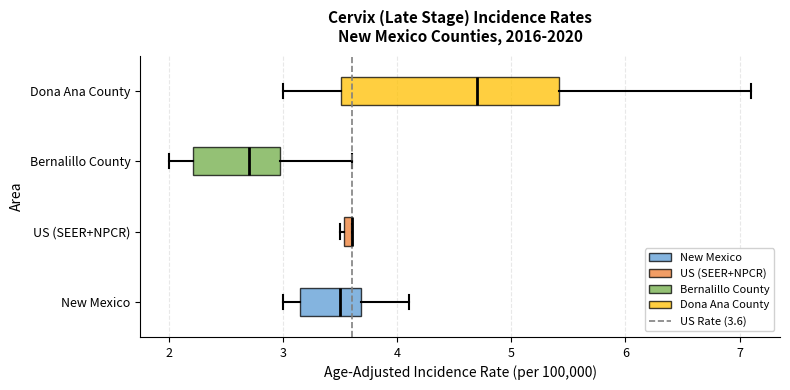

Which box is the widest, from its left edge to its right edge?

Dona Ana County